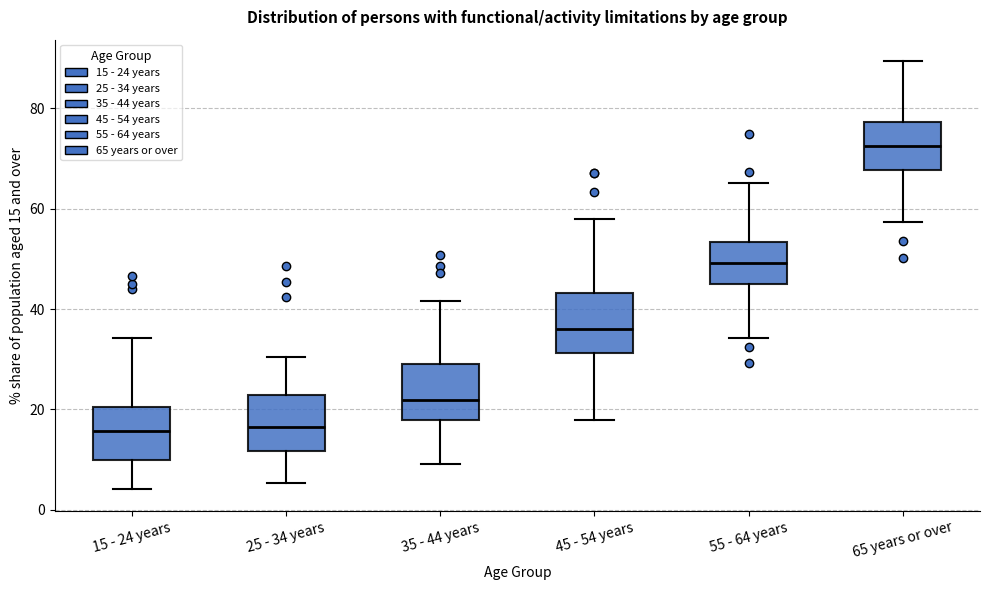

Reading left to right, read every box against the y-axis: the position of its median line, the range the box covers, and the ends of its whiskers. The values are not printed on the chart, so give them approximately, as read against the axis.

15 - 24 years: median 16, box 10 to 20, whiskers 4 to 34
25 - 34 years: median 16, box 12 to 22, whiskers 6 to 30
35 - 44 years: median 22, box 18 to 30, whiskers 10 to 42
45 - 54 years: median 36, box 32 to 44, whiskers 18 to 58
55 - 64 years: median 50, box 46 to 54, whiskers 34 to 66
65 years or over: median 72, box 68 to 78, whiskers 58 to 90